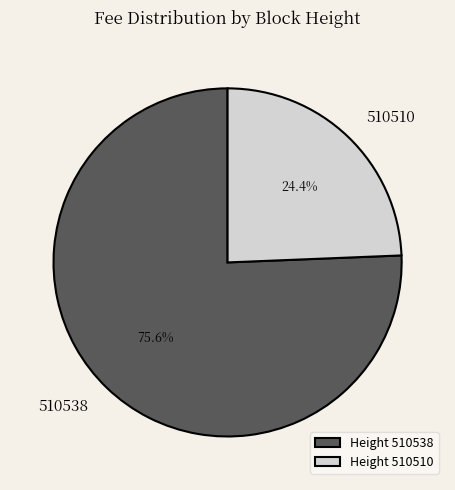

Does 510510 represent more than half of the total?

No